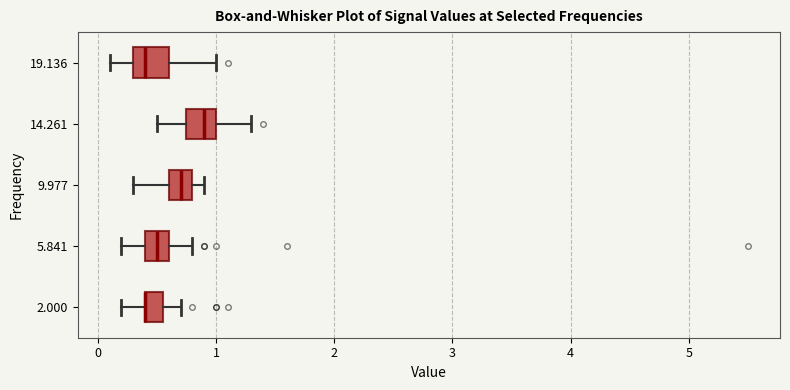

Reading bottom to top, read every box against the x-axis: the position of its median line, the range the box covers, and the ends of its whiskers. The values are not printed on the chart, so give them approximately, as read against the axis.

2.000: median 0.4 (drawn on the box's left edge), box 0.4 to 0.6, whiskers 0.2 to 0.7
5.841: median 0.5, box 0.4 to 0.6, whiskers 0.2 to 0.8
9.977: median 0.7, box 0.6 to 0.8, whiskers 0.3 to 0.9
14.261: median 0.9, box 0.8 to 1.0, whiskers 0.5 to 1.3
19.136: median 0.4, box 0.3 to 0.6, whiskers 0.1 to 1.0